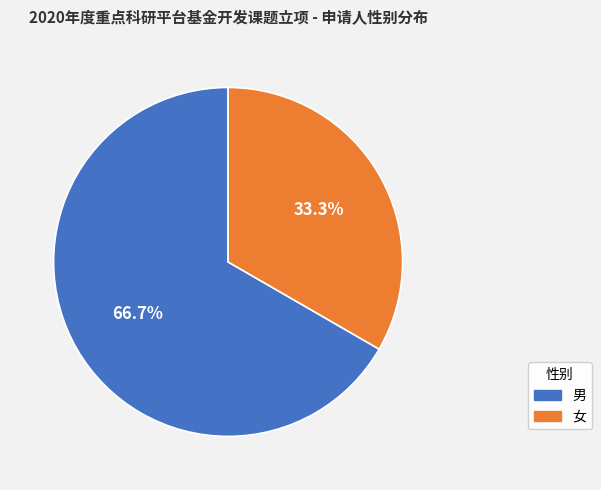

What is the smallest slice in the pie chart?

女